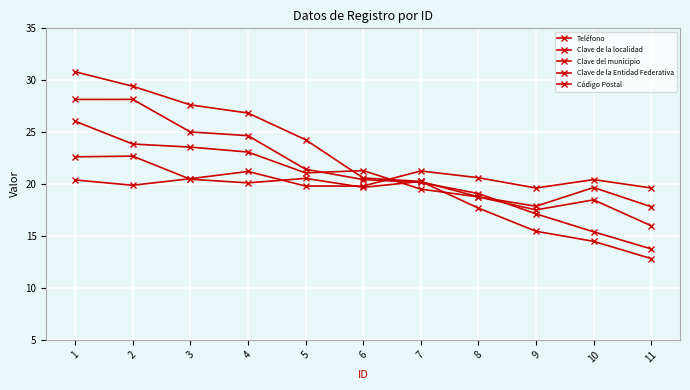

Which series ends up on top after the final intersection of Clave de la localidad and Código Postal?

Clave de la localidad